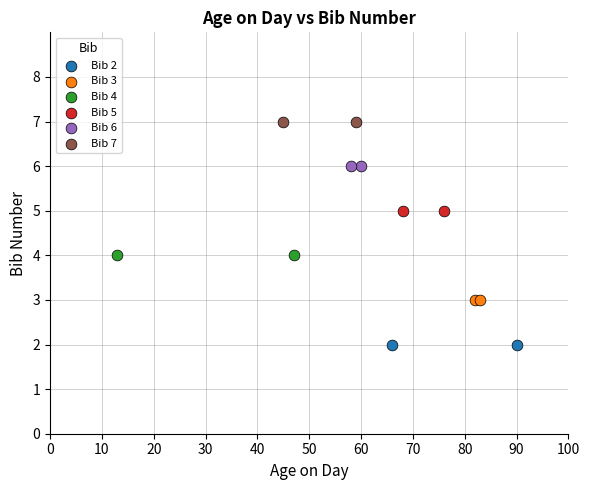

Which series contains the highest Y value?

Bib 7